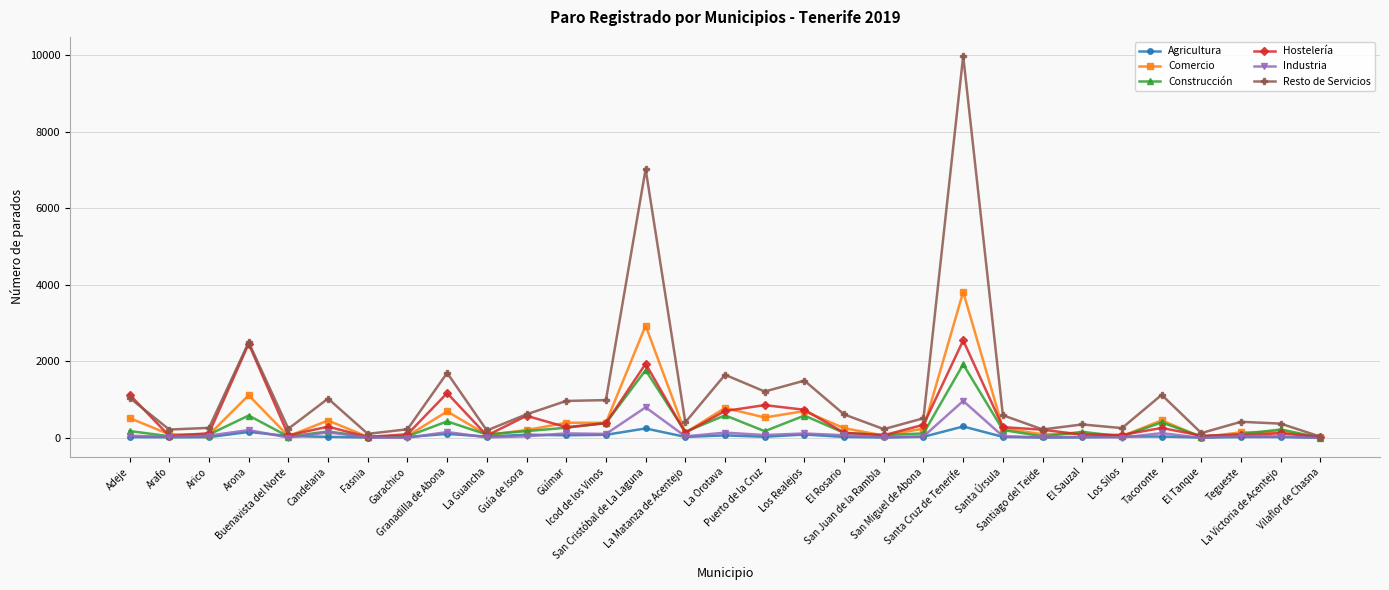

How many distinct data groups are displayed?

6